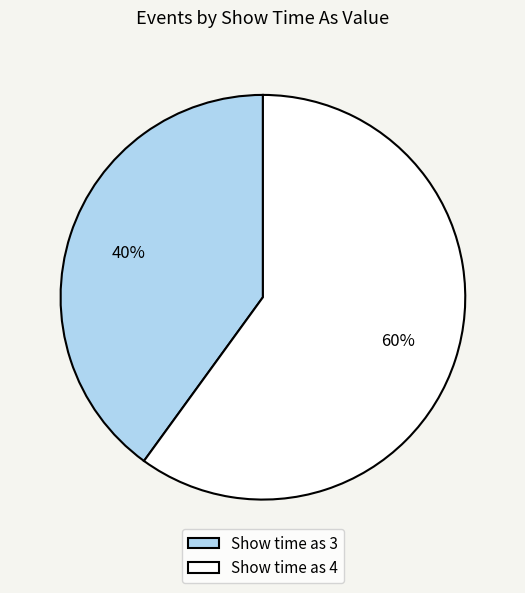

Is there a majority slice in this chart?

Yes